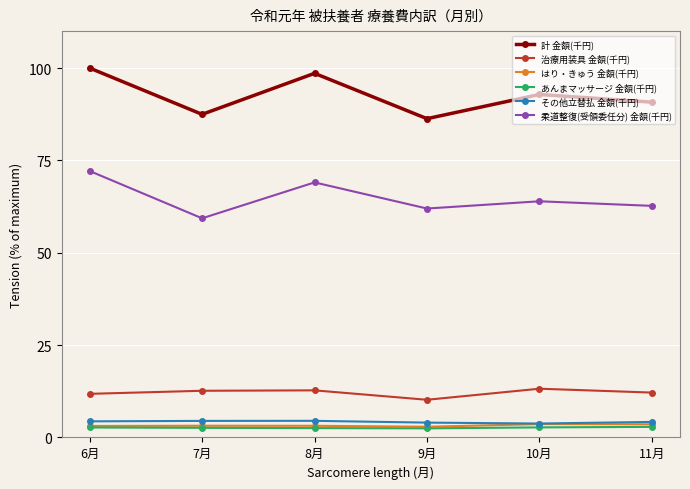

Which series has the largest range (max minus min)?

計 金額(千円)